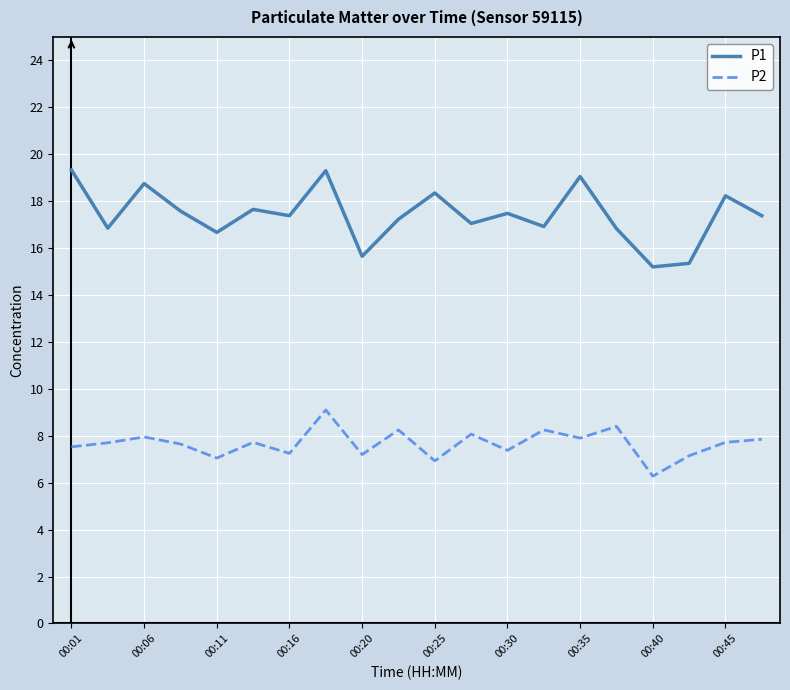

What is the difference between the maximum and minimum values in the P1 series?

4.1